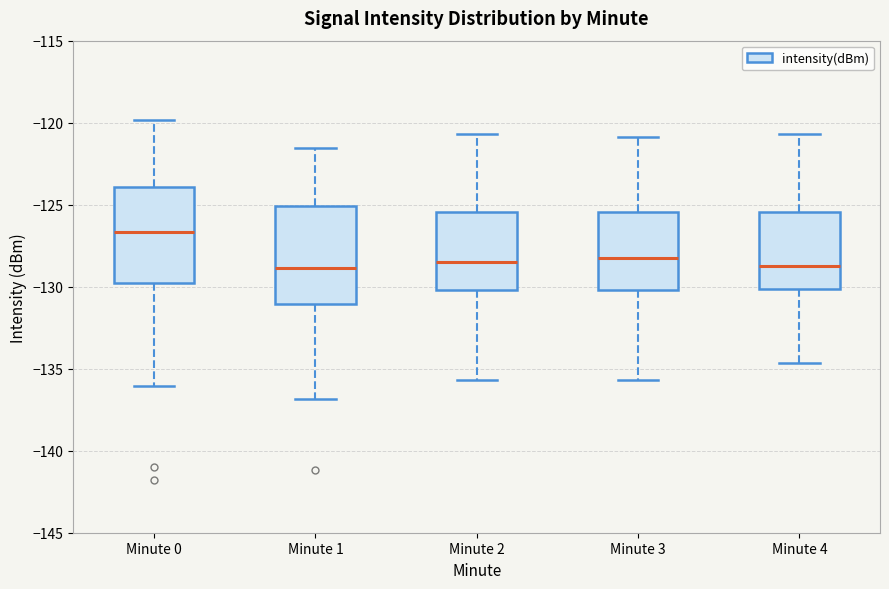

Reading left to right, read every box against the y-axis: the position of its median line, the range the box covers, and the ends of its whiskers. The values are not printed on the chart, so give them approximately, as read against the axis.

Minute 0: median -126.5, box -130.0 to -124.0, whiskers -136.0 to -120.0
Minute 1: median -129.0, box -131.0 to -125.0, whiskers -137.0 to -121.5
Minute 2: median -128.5, box -130.0 to -125.5, whiskers -135.5 to -120.5
Minute 3: median -128.0, box -130.0 to -125.5, whiskers -135.5 to -121.0
Minute 4: median -128.5, box -130.0 to -125.5, whiskers -134.5 to -120.5